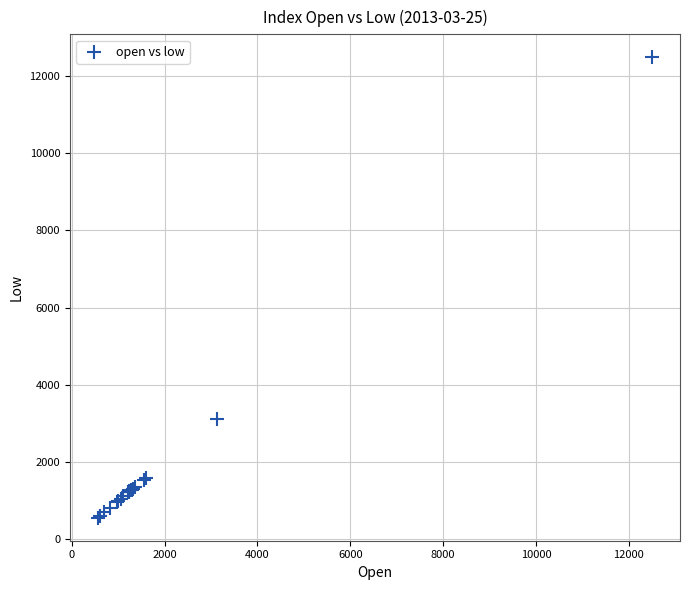

What Y value in the scatter plot is closest to 6518?

3120.0